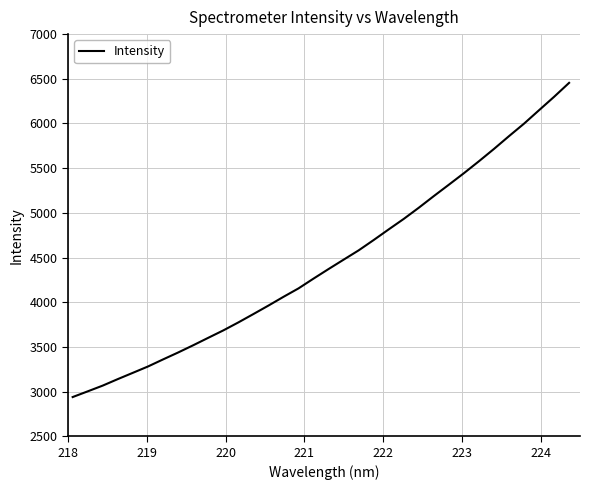

What is the minimum value shown in the chart?

2938.9